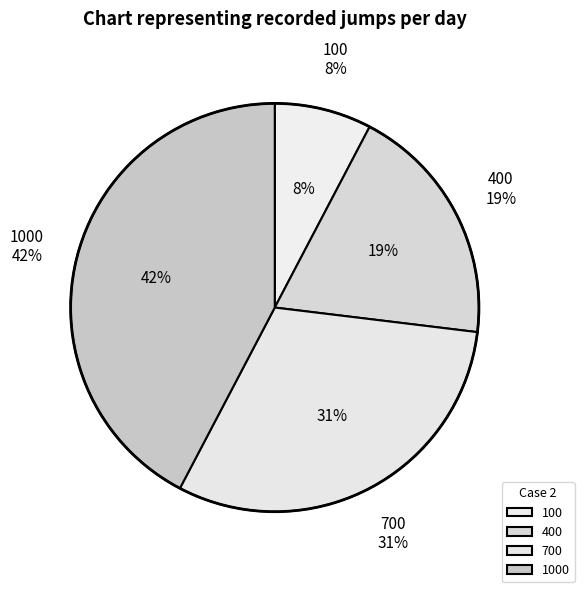

To the nearest percent, what percentage of the pie is 400?

19%